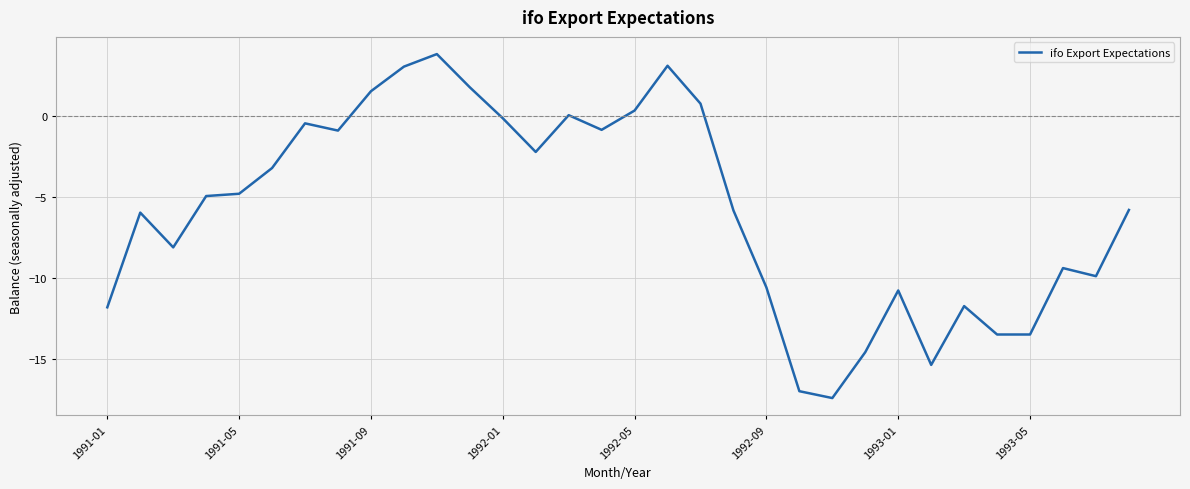

What is the greatest value displayed?

3.8